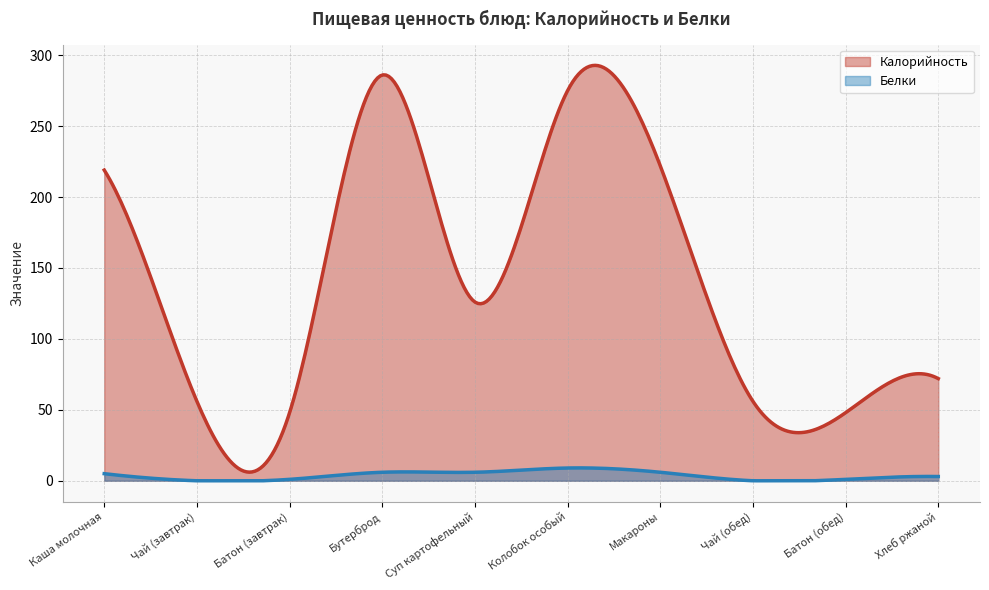

Does the chart have visible grid lines?

Yes